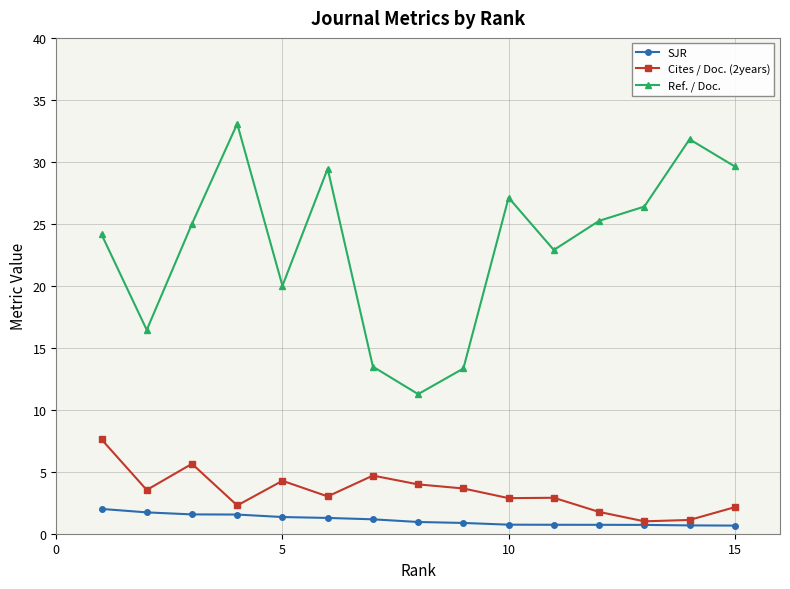

True or false: Ref. / Doc. has more than 1 points higher than both neighbors.

True